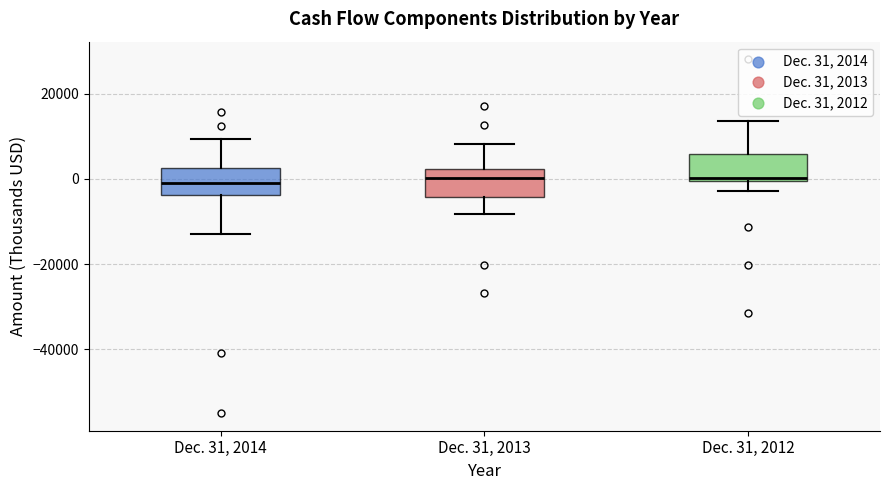

Reading left to right, transcribe this box plot: for each box, give where its median line is, the range the box spans, and where its two whiskers end, as read against the y-axis. The values are not printed on the chart, so give them approximately, as read against the axis.

Dec. 31, 2014: median 0, box -4000 to 2000, whiskers -12000 to 10000
Dec. 31, 2013: median 0, box -4000 to 2000, whiskers -8000 to 8000
Dec. 31, 2012: median 0 (just above the box's lower edge), box 0 to 6000, whiskers -2000 to 14000